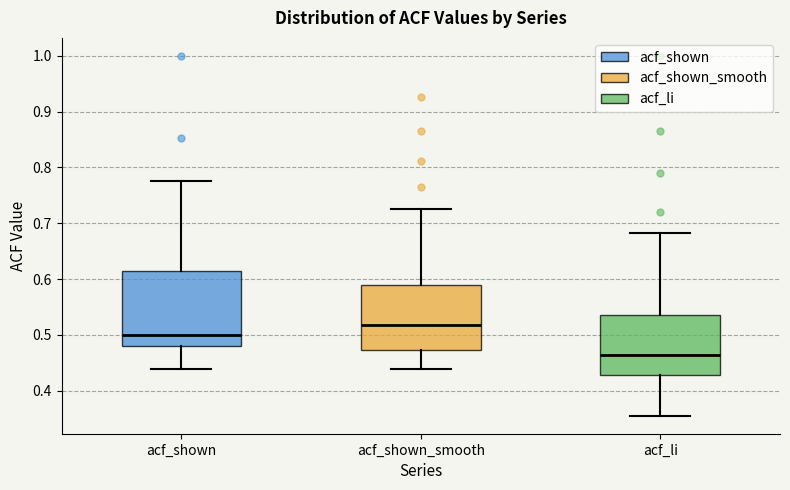

Reading left to right, transcribe this box plot: for each box, give where its median line is, the range the box spans, and where its two whiskers end, as read against the y-axis. The values are not printed on the chart, so give them approximately, as read against the axis.

acf_shown: median 0.50, box 0.48 to 0.62, whiskers 0.44 to 0.78
acf_shown_smooth: median 0.52, box 0.47 to 0.59, whiskers 0.44 to 0.73
acf_li: median 0.46, box 0.43 to 0.54, whiskers 0.36 to 0.68